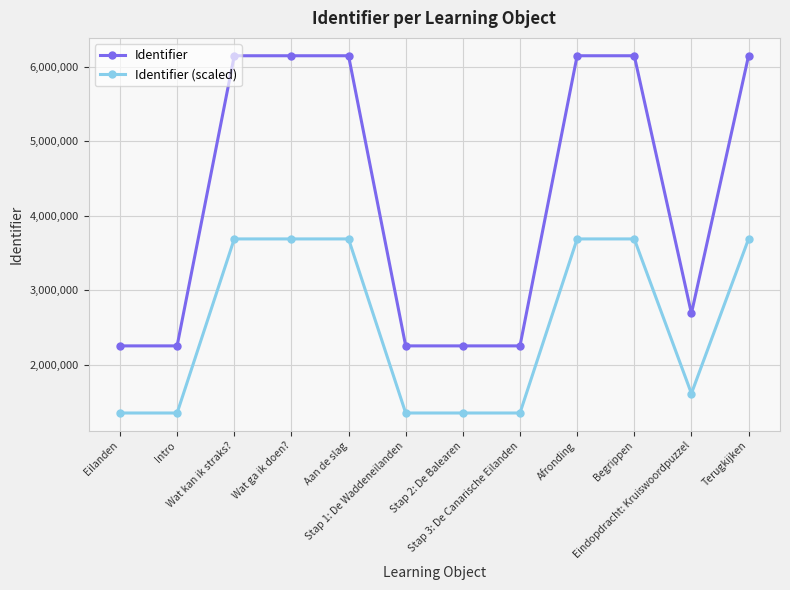

What is the sum of the Identifier values at Afronding and Stap 1: De Waddeneilanden?

8401284.0